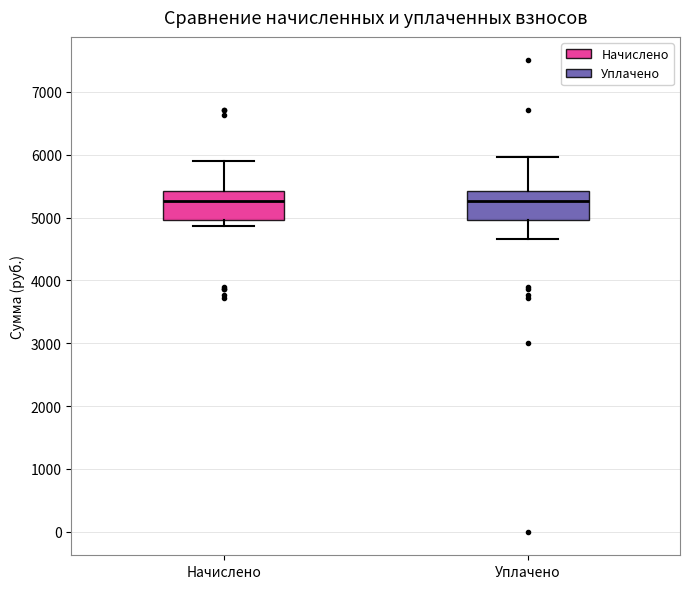

Reading left to right, read every box against the y-axis: the position of its median line, the range the box covers, and the ends of its whiskers. The values are not printed on the chart, so give them approximately, as read against the axis.

Начислено: median 5300, box 5000 to 5400, whiskers 4900 to 5900
Уплачено: median 5300, box 5000 to 5400, whiskers 4700 to 6000